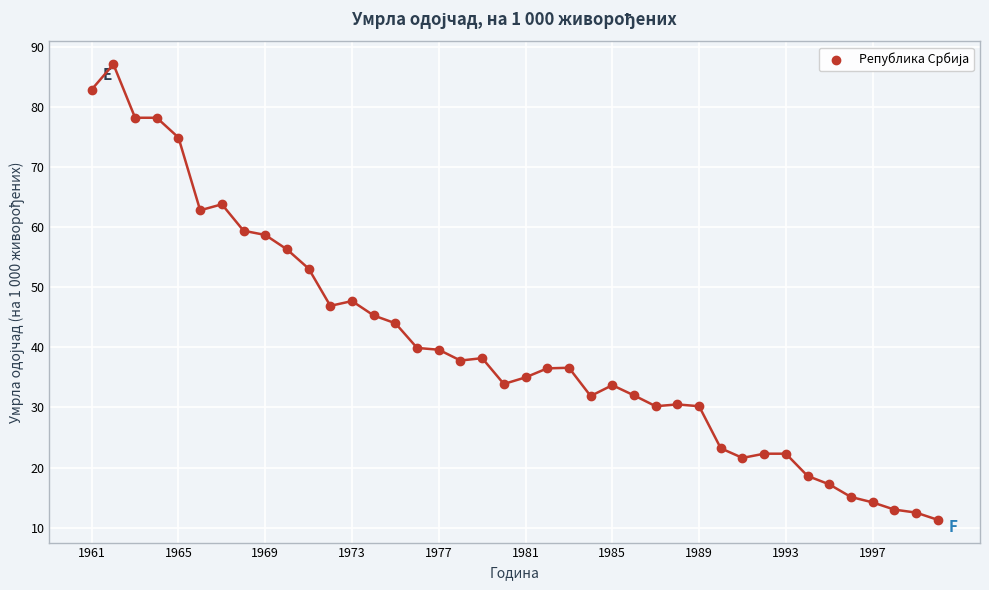

What is the range of X values (max minus min)?

39.0